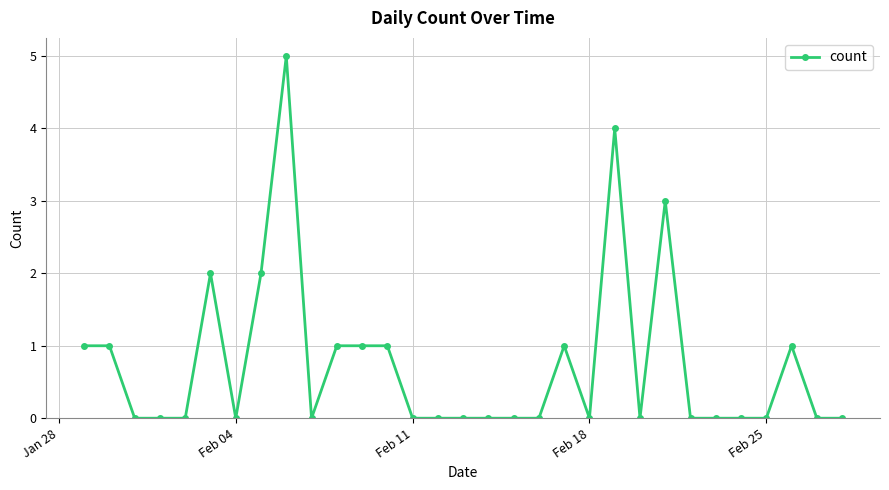

What is the sum of all values?

23